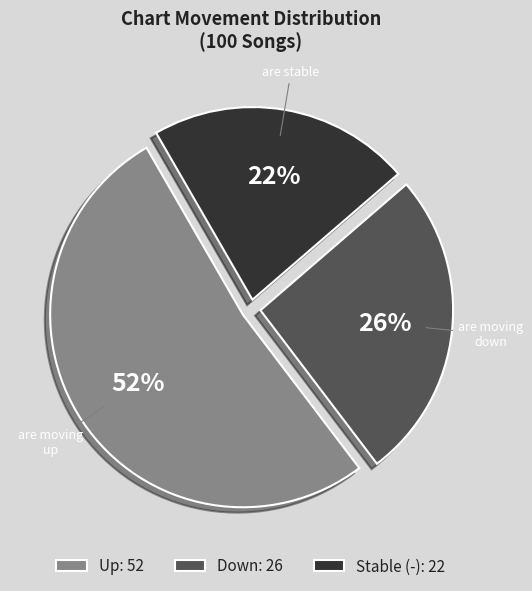

Which has a higher value, Up: 52 or Down: 26?

Up: 52